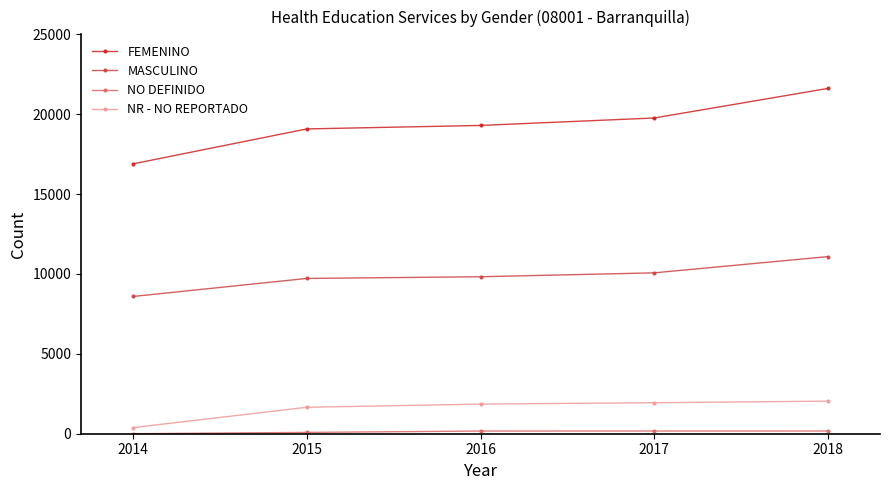

Which series has the largest range (max minus min)?

FEMENINO